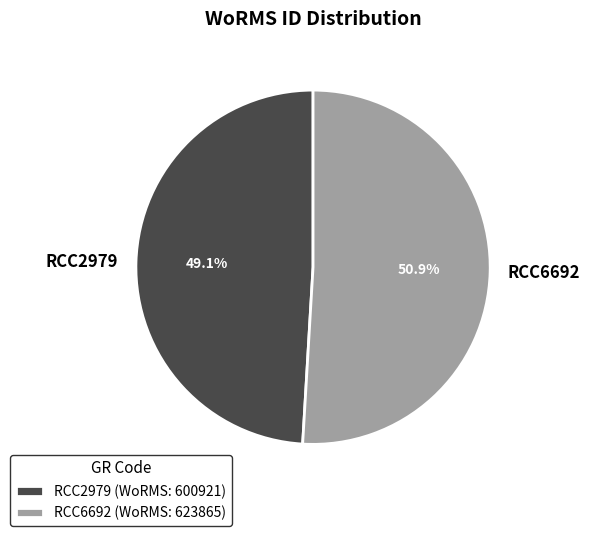

Approximately how many times larger is the value at RCC6692 compared to RCC2979?

1.0